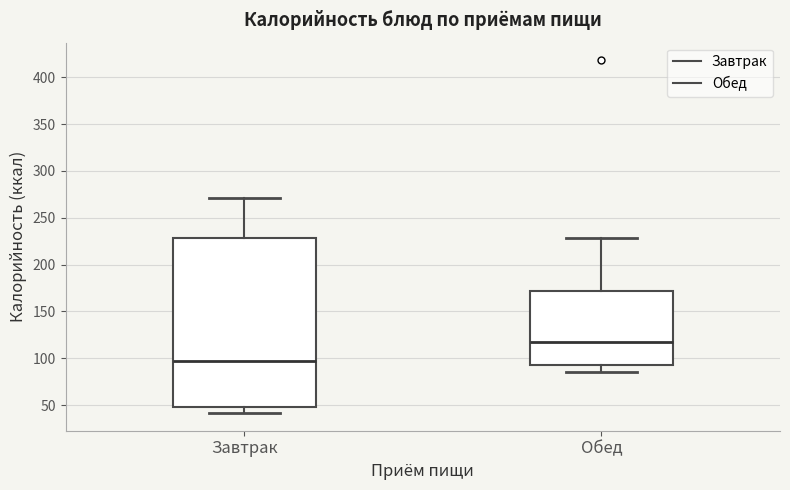

Which box's median line is the lowest?

Завтрак